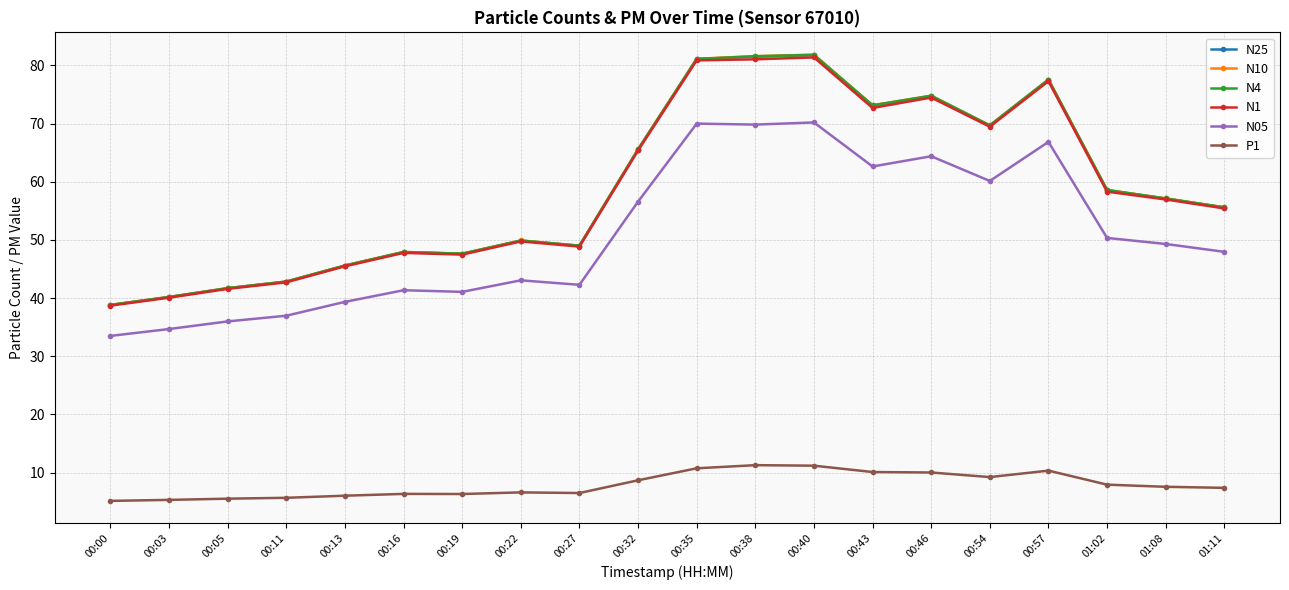

What is the label of the 1st point from the right?

01:11